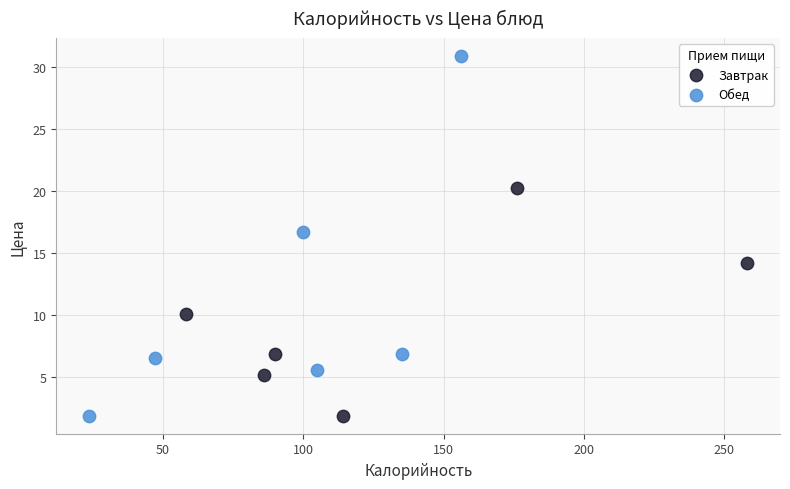

Which series reaches the maximum Y coordinate?

Обед